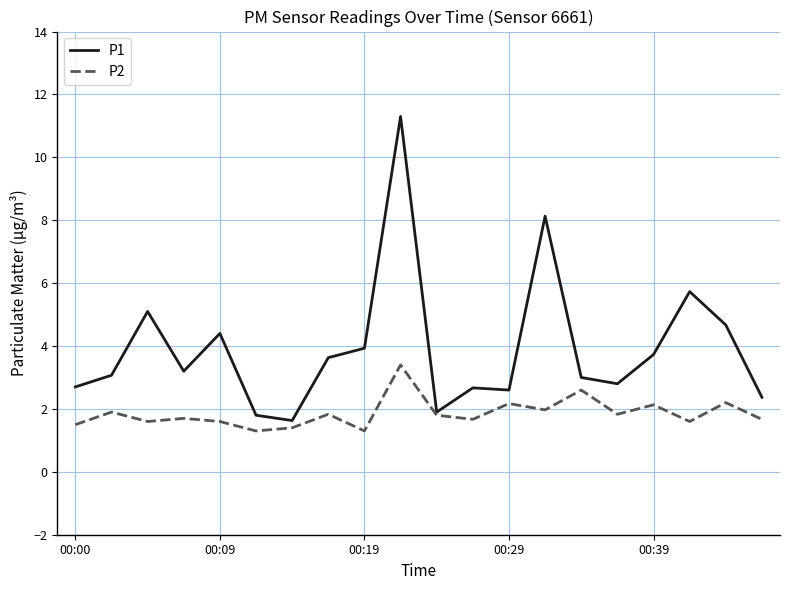

List the series in order of their peak value, highest first.

P1, P2